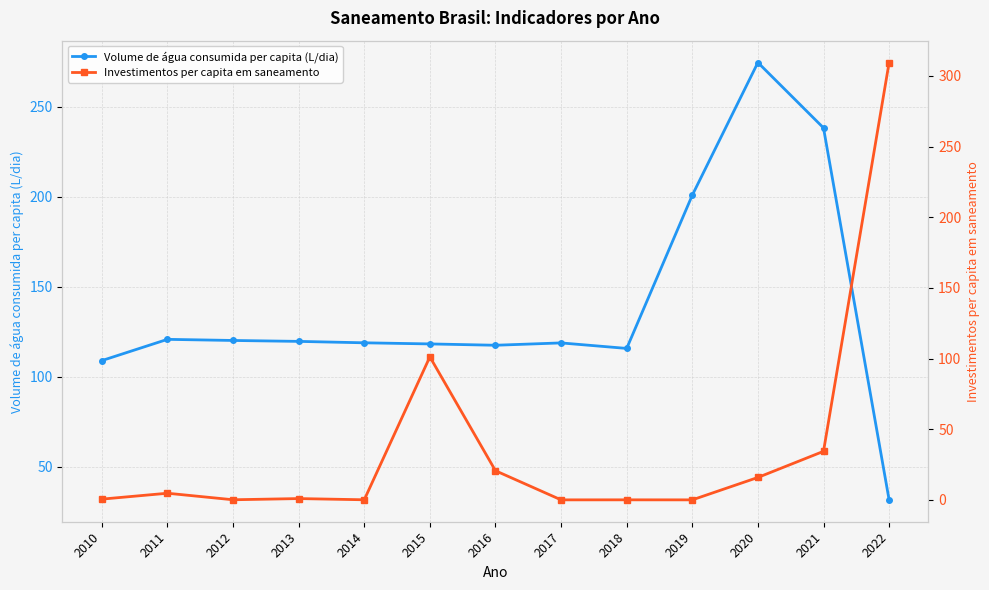

Which category has the lowest value across all series?

2017